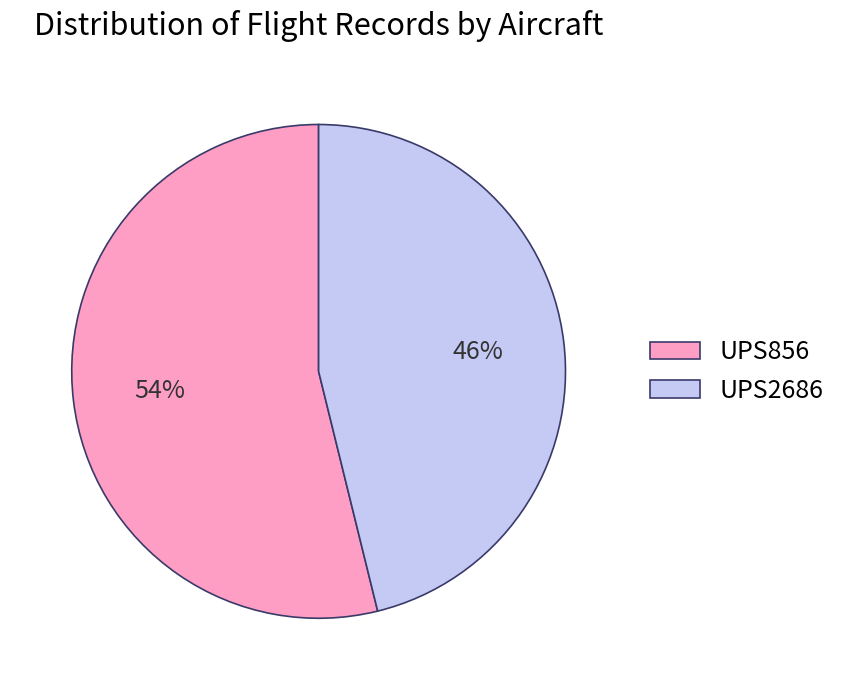

Count the number of slices in the pie.

2